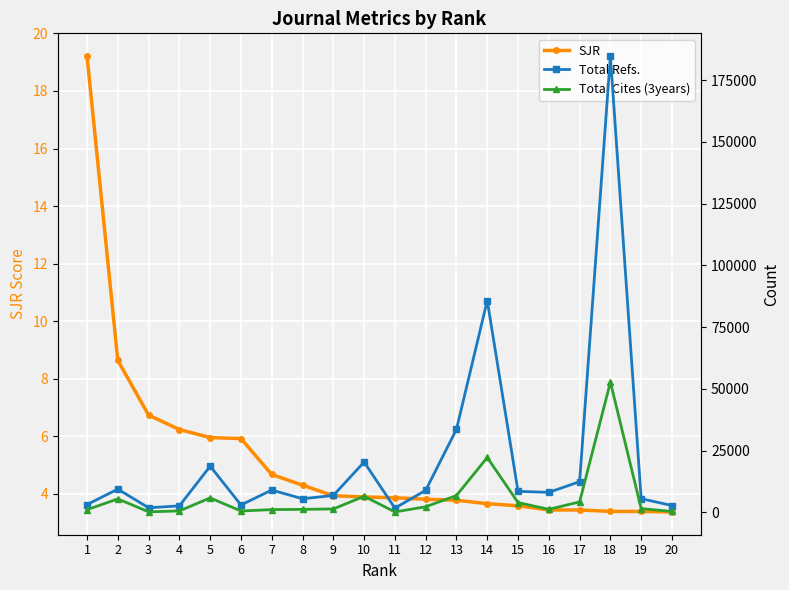

At which category does Total Refs. reach its first local peak?

2